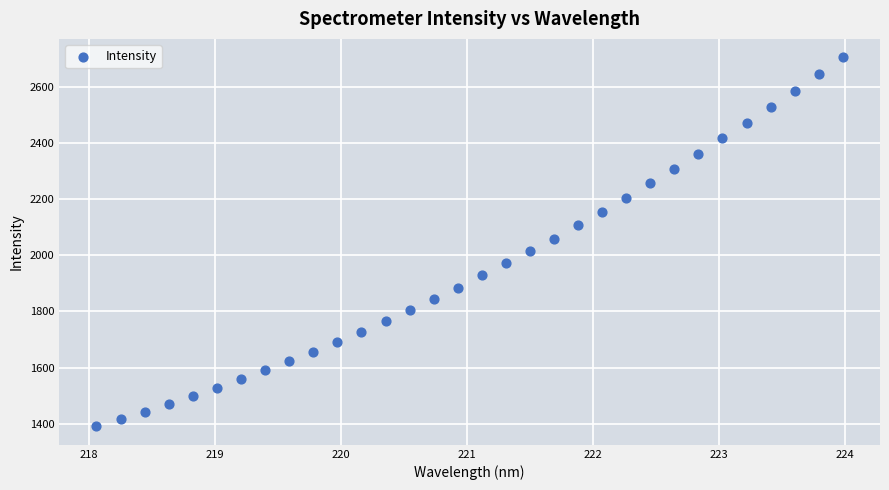

What is the range of X values (max minus min)?

5.9